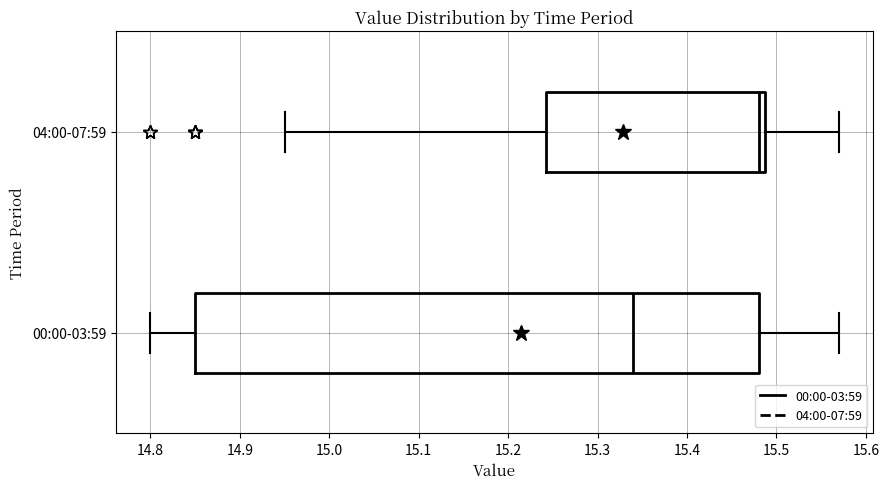

Which box's median line is the furthest to the right?

04:00-07:59